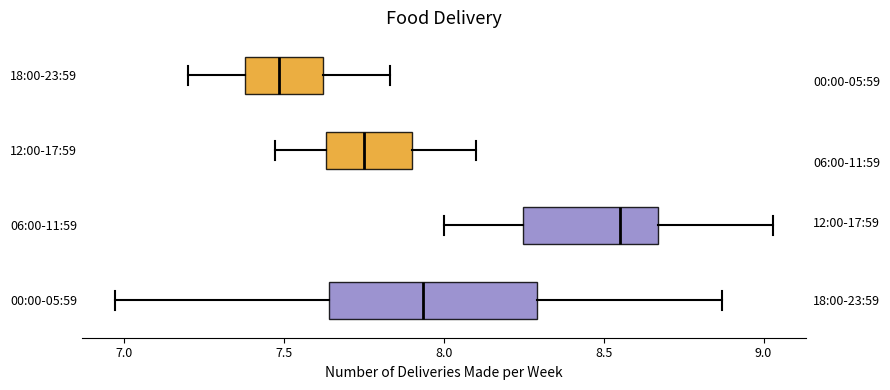

Which box has the furthest to the right median line?

06:00-11:59